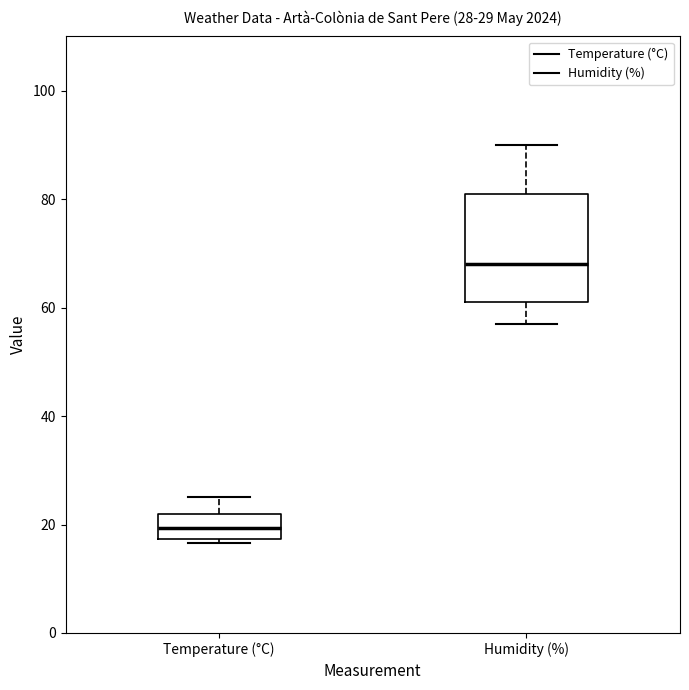

Which box's median line is the highest?

Humidity (%)